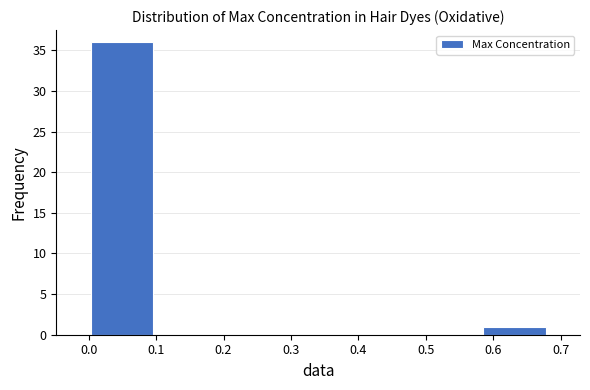

Reading left to right, transcribe this chart: for each bar, give the range it covers on the x-axis and its height. Neither the bar edges nor the heights are printed on the chart, so give them approximately, as read against the axes.

0.00 to 0.10: 36
0.10 to 0.19: 0
0.19 to 0.29: 0
0.29 to 0.39: 0
0.39 to 0.49: 0
0.49 to 0.58: 0
0.58 to 0.68: 1